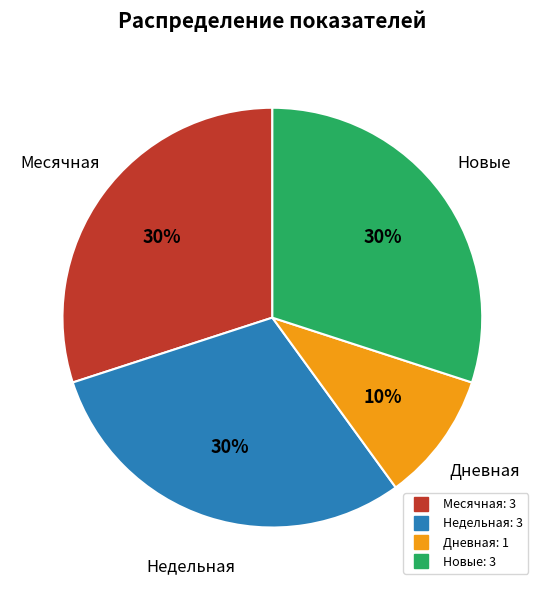

Is there a majority slice in this chart?

No